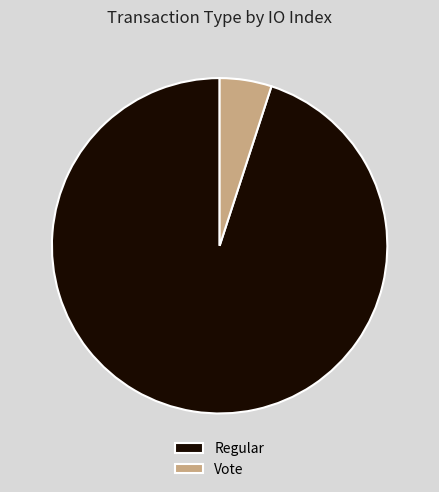

Which has a higher value, Regular or Vote?

Regular